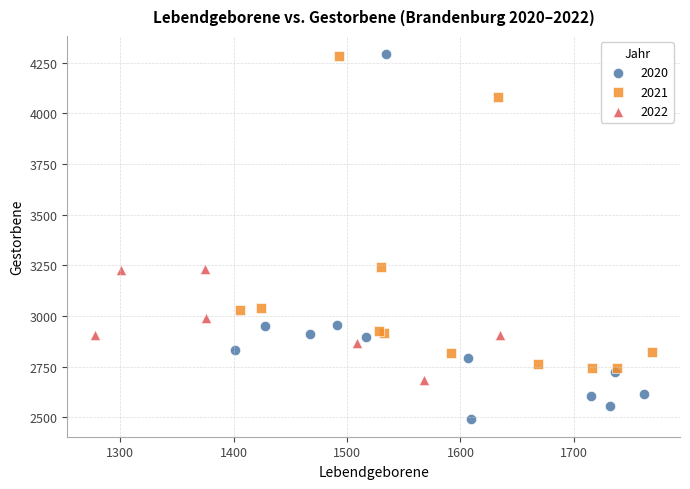

Which series has the widest spread of Y values?

2020